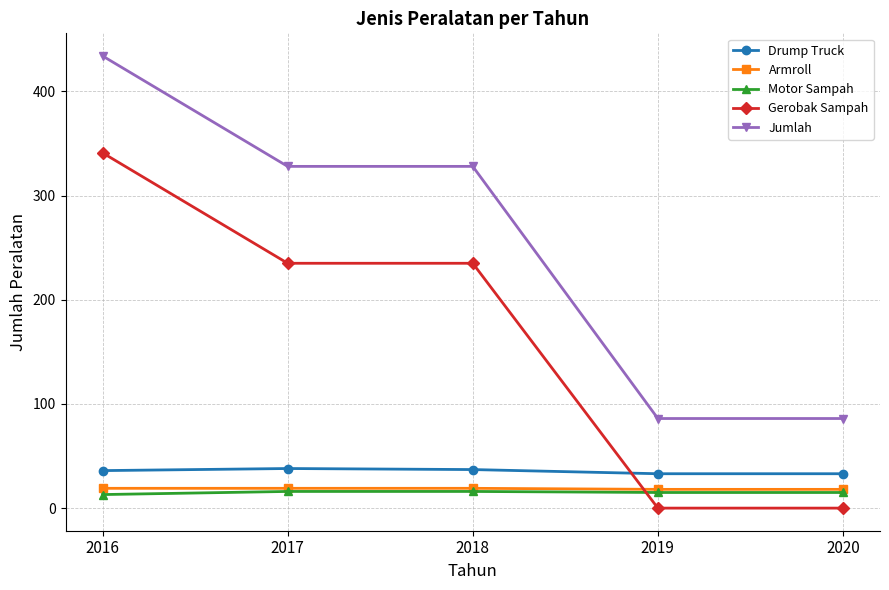

True or false: Drump Truck and Jumlah cross at least once.

False